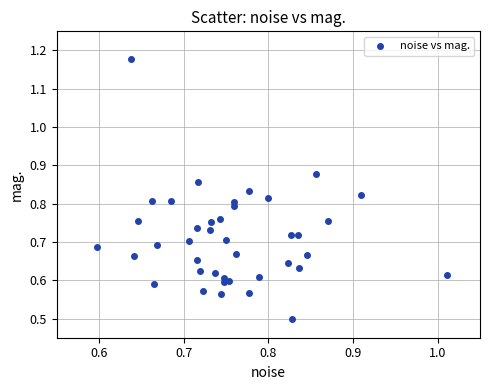

What is the range of X values (max minus min)?

0.4